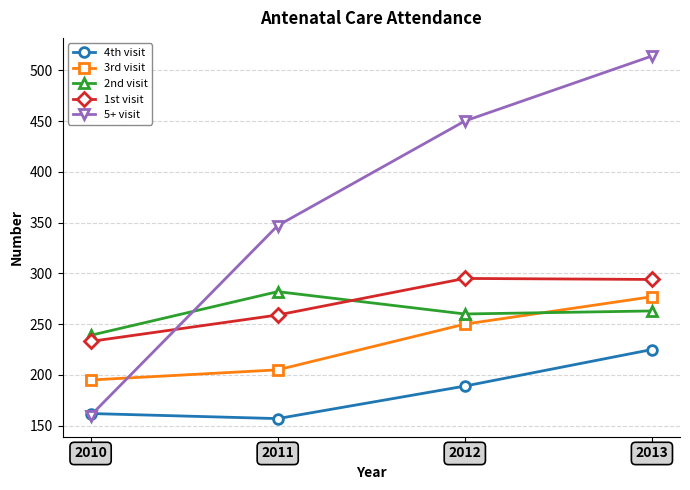

In 4th visit, how many points are lower than both neighbors (excluding endpoints)?

1